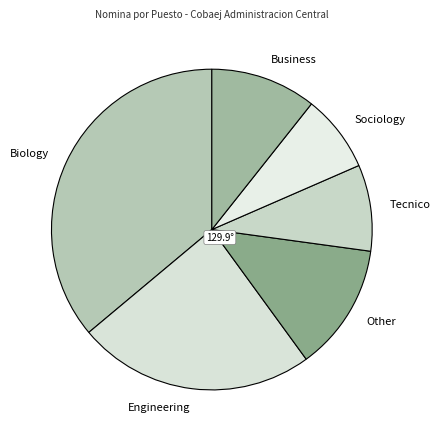

True or false: Tecnico accounts for 23% of the total.

False